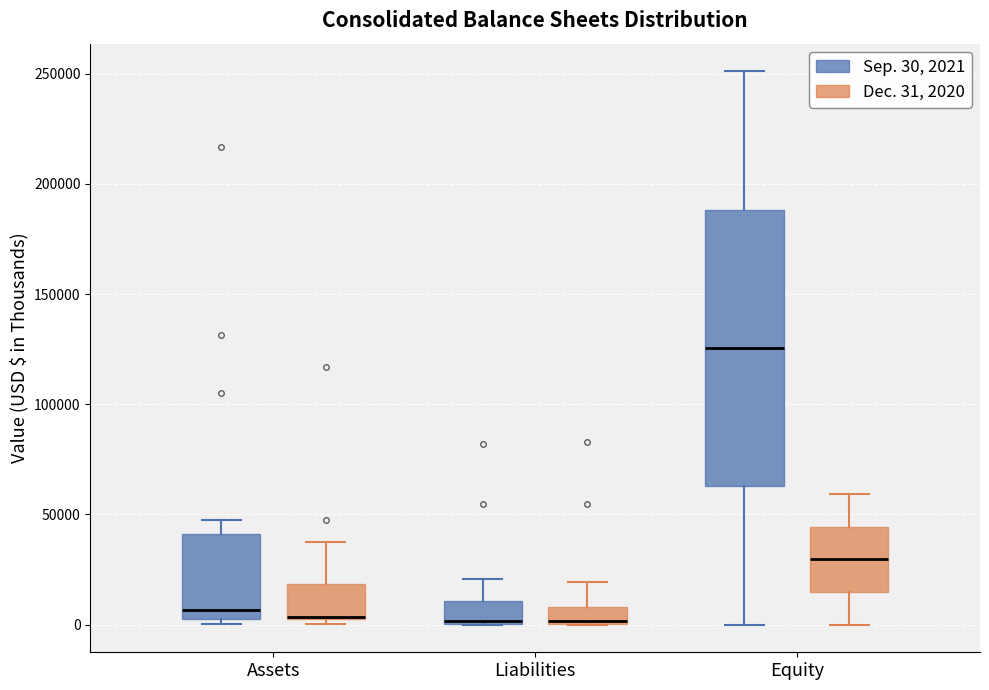

Where does the median line of the box for Assets (Dec. 31, 2020) sit on the y-axis? The values are not printed on the chart, so give them approximately, as read against the axis.

5000